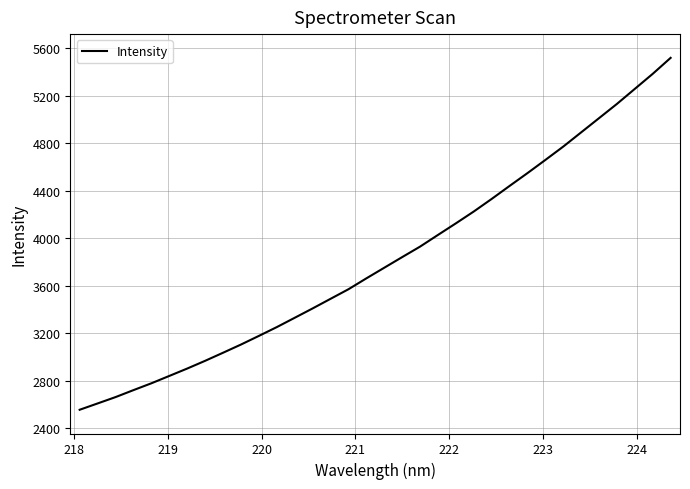

What is the greatest value displayed?

5519.0